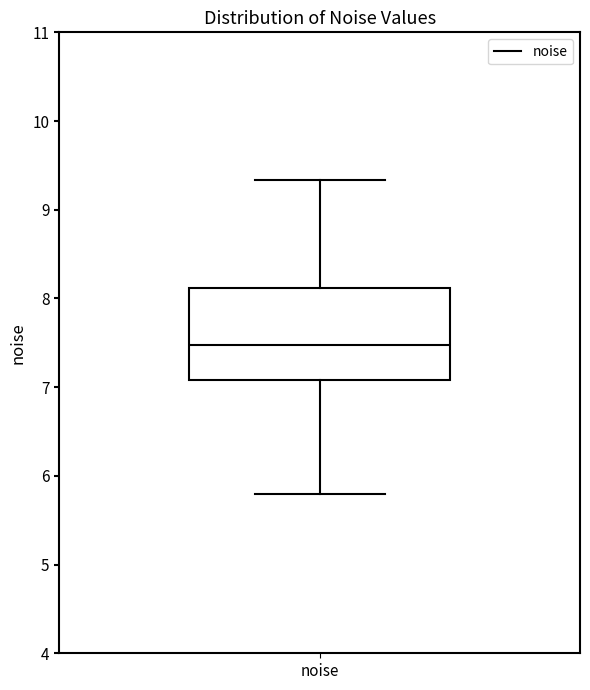

Where does the median line of the box for noise sit on the y-axis? The values are not printed on the chart, so give them approximately, as read against the axis.

7.5